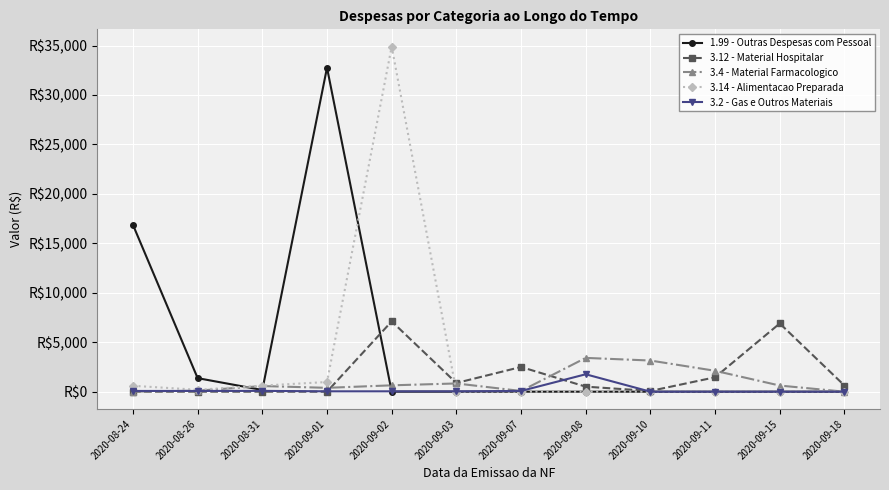

What is the highest value of the 3.4 - Material Farmacologico series?

3417.0